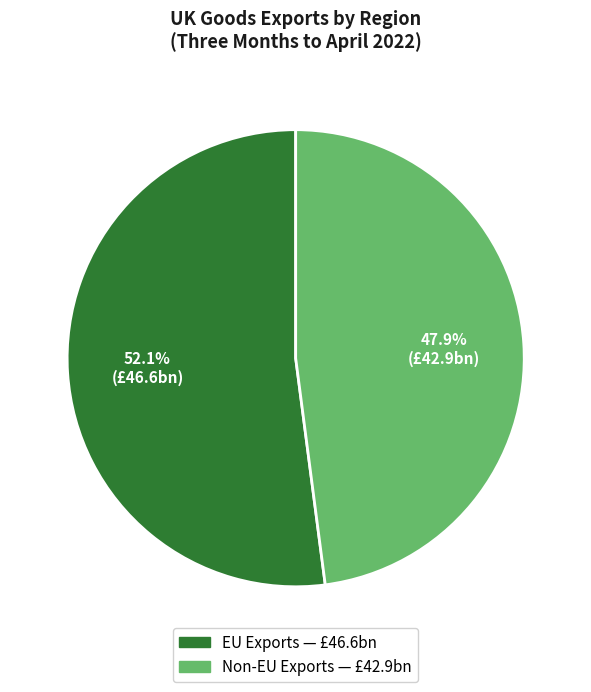

How many segments does this pie chart have?

2